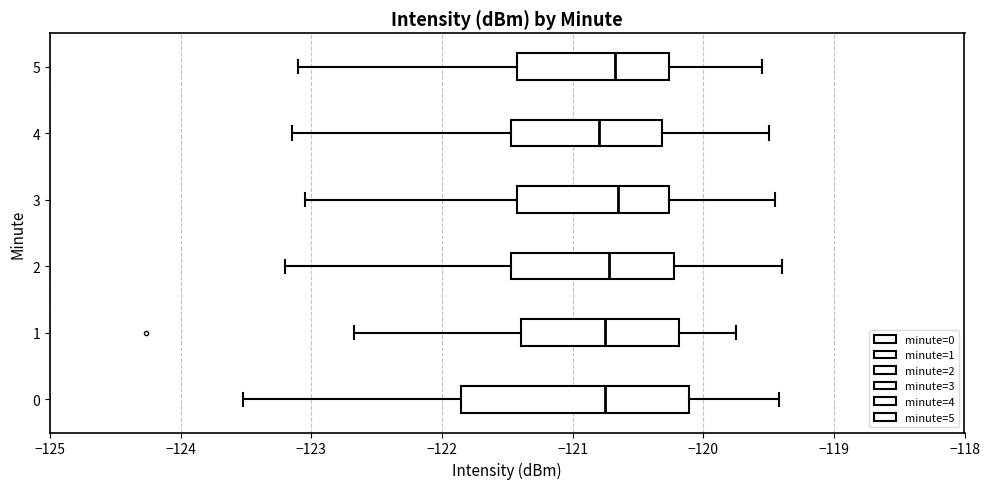

Which box is the widest, from its left edge to its right edge?

0